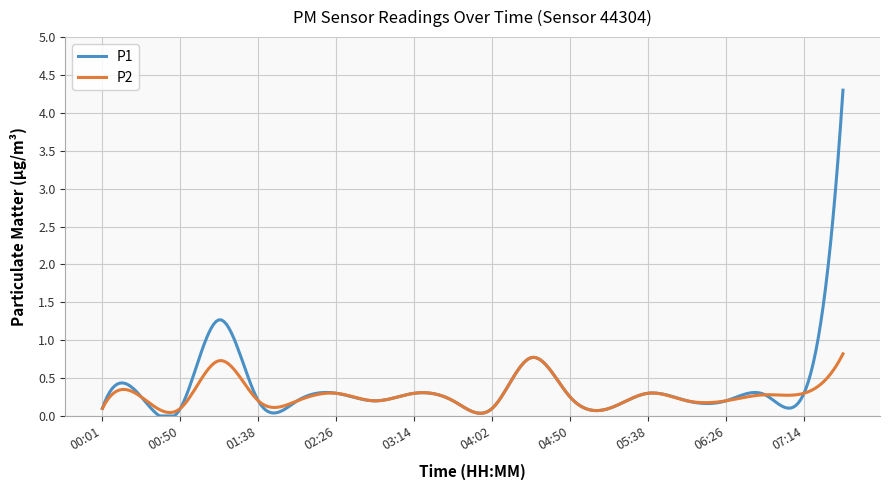

What is the average value of the P1 series?

0.4